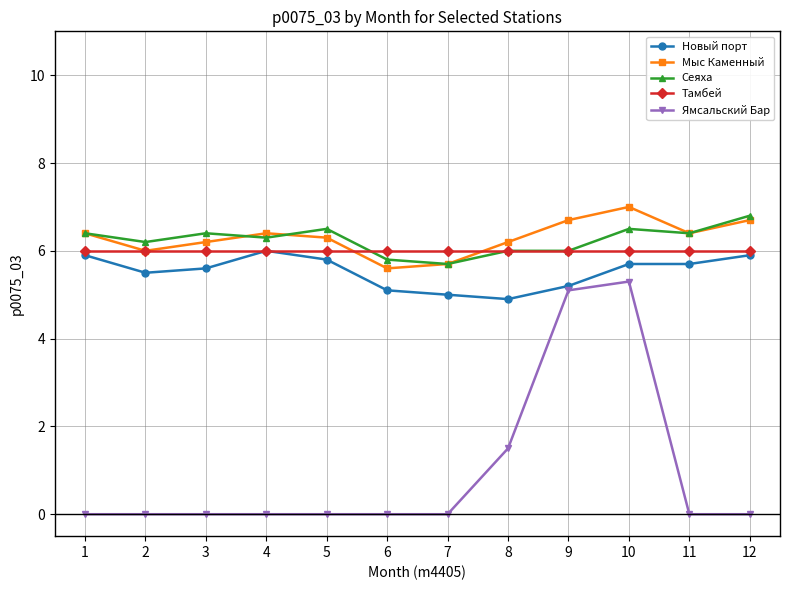

True or false: Ямсальский Бар and Мыс Каменный intersect in this chart.

False